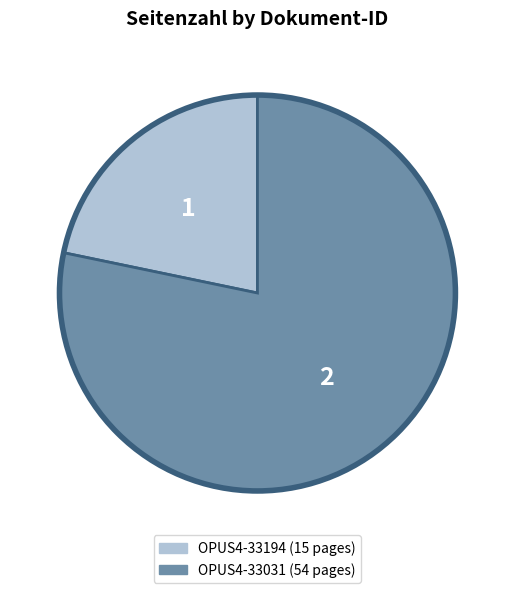

Combined, do OPUS4-33031 and OPUS4-33194 account for over 50%?

Yes